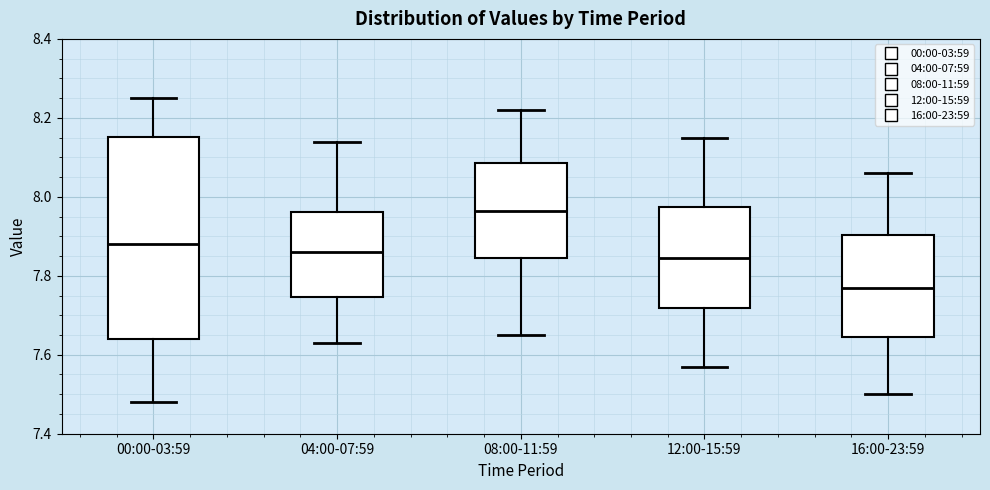

Reading left to right, transcribe this box plot: for each box, give where its median line is, the range the box spans, and where its two whiskers end, as read against the y-axis. The values are not printed on the chart, so give them approximately, as read against the axis.

00:00-03:59: median 7.88, box 7.64 to 8.16, whiskers 7.48 to 8.26
04:00-07:59: median 7.86, box 7.74 to 7.96, whiskers 7.64 to 8.14
08:00-11:59: median 7.96, box 7.84 to 8.08, whiskers 7.66 to 8.22
12:00-15:59: median 7.84, box 7.72 to 7.98, whiskers 7.58 to 8.16
16:00-23:59: median 7.78, box 7.64 to 7.90, whiskers 7.50 to 8.06